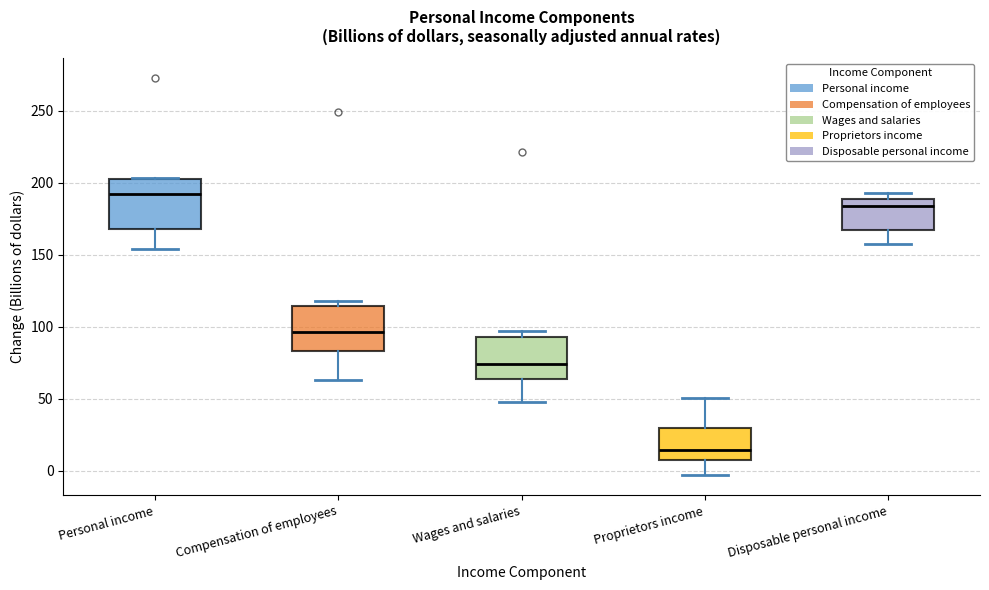

Reading left to right, transcribe this box plot: for each box, give where its median line is, the range the box spans, and where its two whiskers end, as read against the y-axis. The values are not printed on the chart, so give them approximately, as read against the axis.

Personal income: median 195, box 170 to 205, whiskers 155 to 205
Compensation of employees: median 95, box 85 to 115, whiskers 65 to 120
Wages and salaries: median 75, box 65 to 95, whiskers 50 to 95 (just above the box's upper edge)
Proprietors income: median 15, box 5 to 30, whiskers -5 to 50
Disposable personal income: median 185, box 165 to 190, whiskers 155 to 195